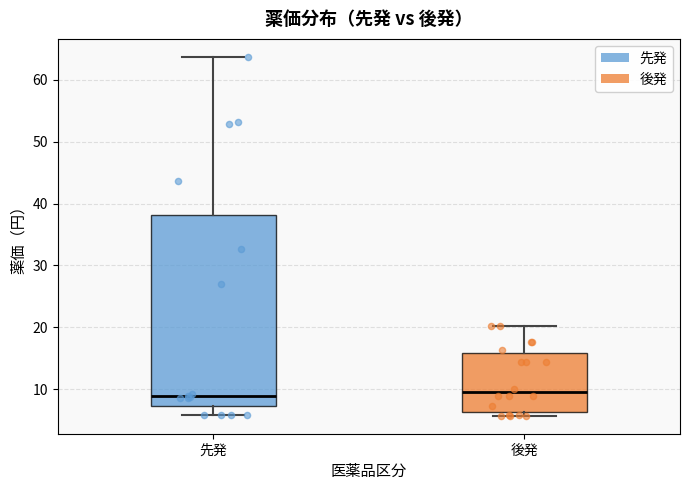

Reading left to right, transcribe this box plot: for each box, give where its median line is, the range the box spans, and where its two whiskers end, as read against the y-axis. The values are not printed on the chart, so give them approximately, as read against the axis.

先発: median 9, box 7 to 38, whiskers 6 to 64
後発: median 10, box 6 to 16, whiskers 6 (just below the box's lower edge) to 20